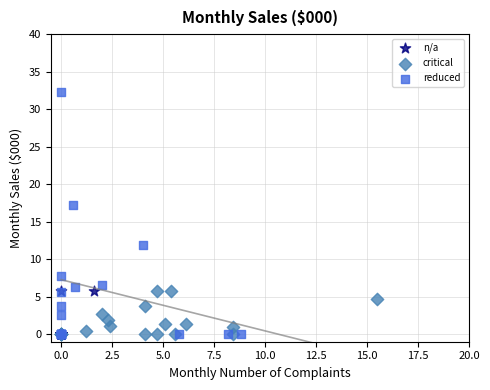

Which series reaches the maximum Y coordinate?

reduced